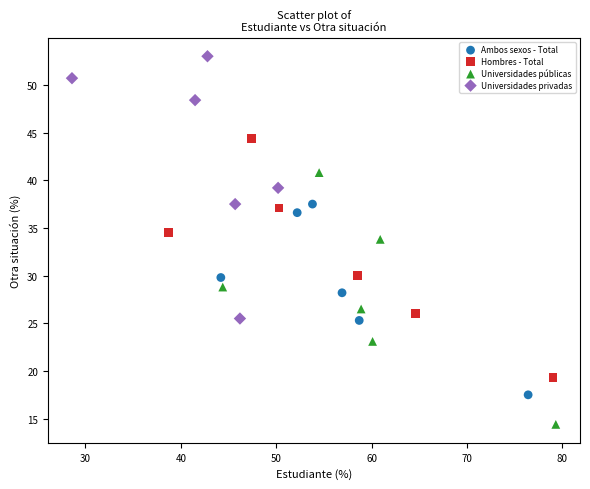

Which series reaches the minimum Y coordinate?

Universidades públicas